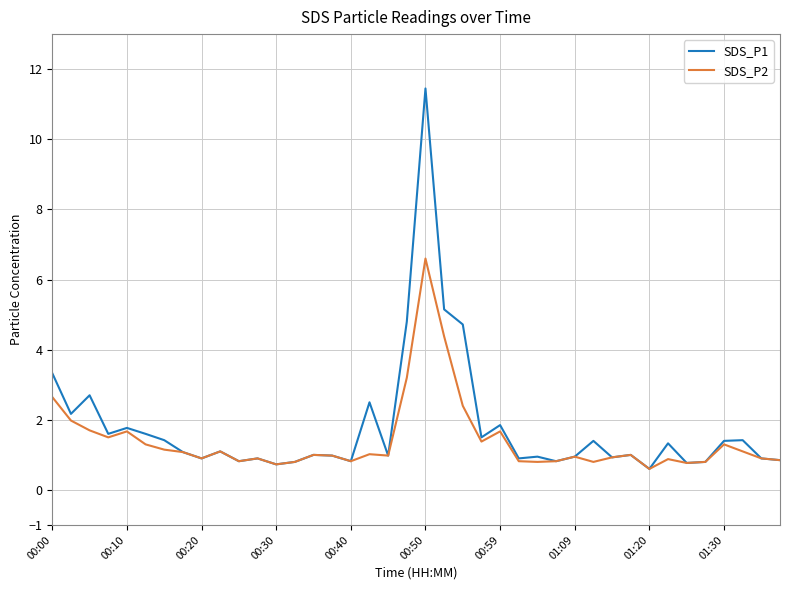

Rank the series by their maximum value, from highest to lowest.

SDS_P1, SDS_P2